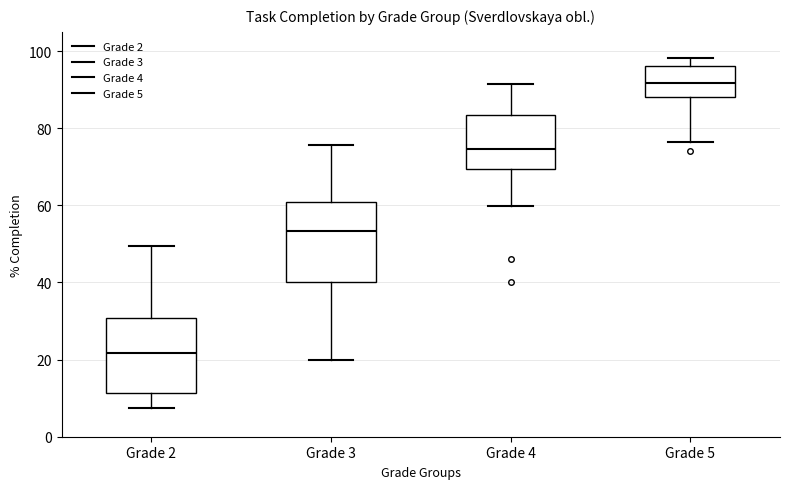

Reading left to right, read every box against the y-axis: the position of its median line, the range the box covers, and the ends of its whiskers. The values are not printed on the chart, so give them approximately, as read against the axis.

Grade 2: median 22, box 12 to 30, whiskers 8 to 50
Grade 3: median 54, box 40 to 62, whiskers 20 to 76
Grade 4: median 74, box 70 to 84, whiskers 60 to 92
Grade 5: median 92, box 88 to 96, whiskers 76 to 98